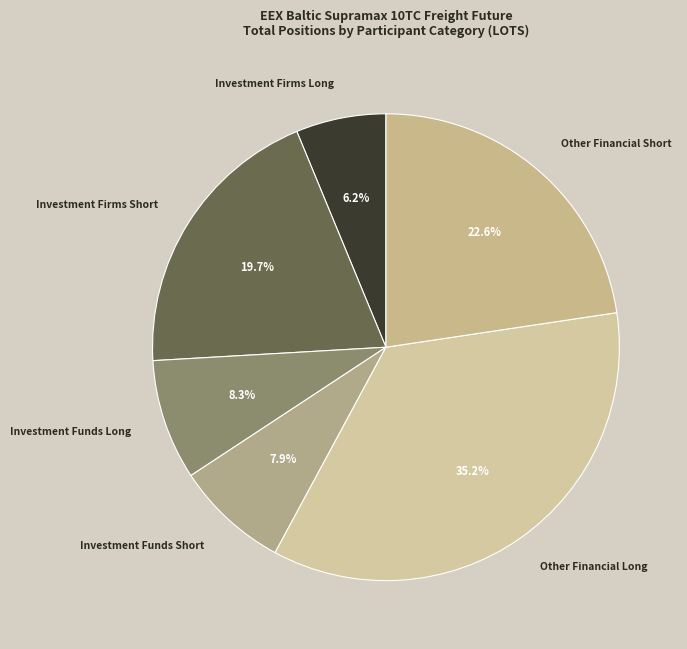

Which has a higher value, Other Financial Long or Investment Firms Long?

Other Financial Long